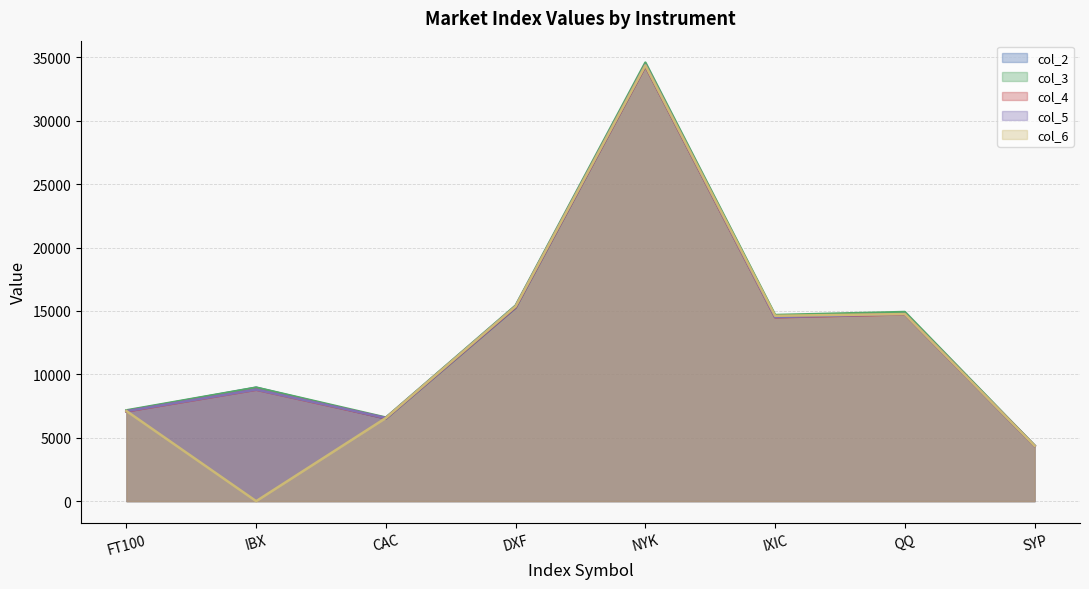

What is the difference between the maximum and second lowest values in the col_2 series?

27793.2